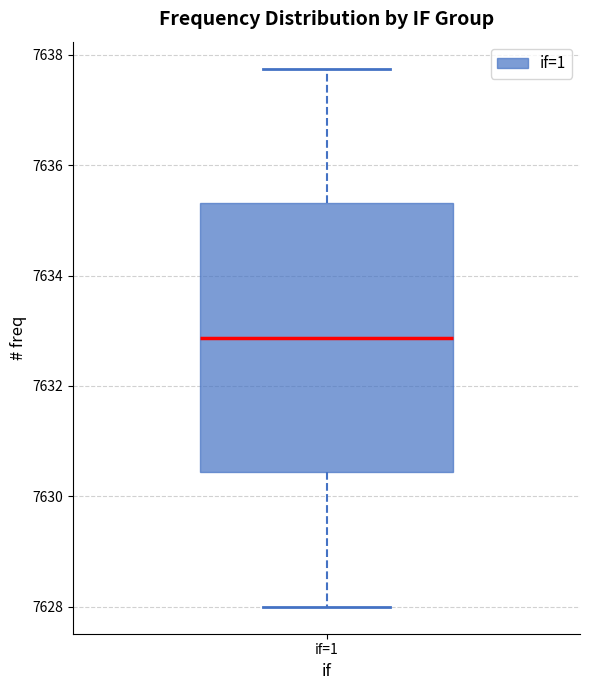

Transcribe this box plot: give where the median line is, the range the box spans, and where the two whiskers end, as read against the y-axis. The values are not printed on the chart, so give them approximately, as read against the axis.

median 7632.8, box 7630.4 to 7635.4, whiskers 7628.0 to 7637.8